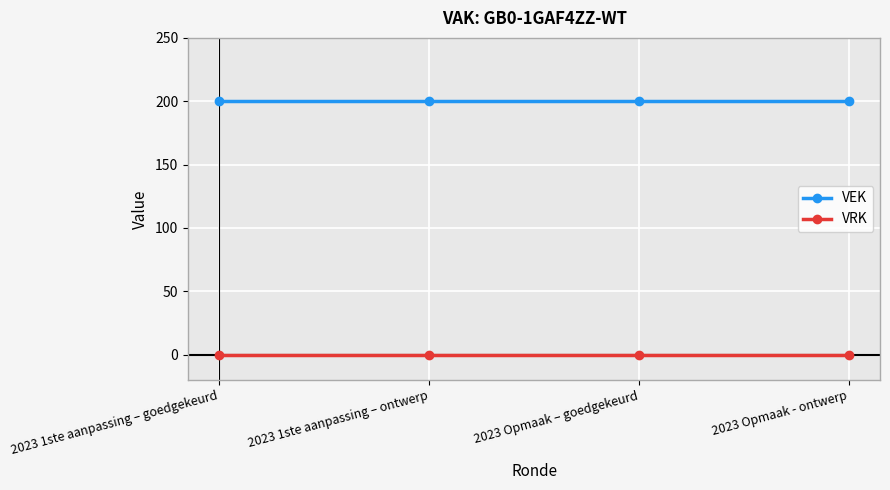

Does the chart have visible grid lines?

Yes